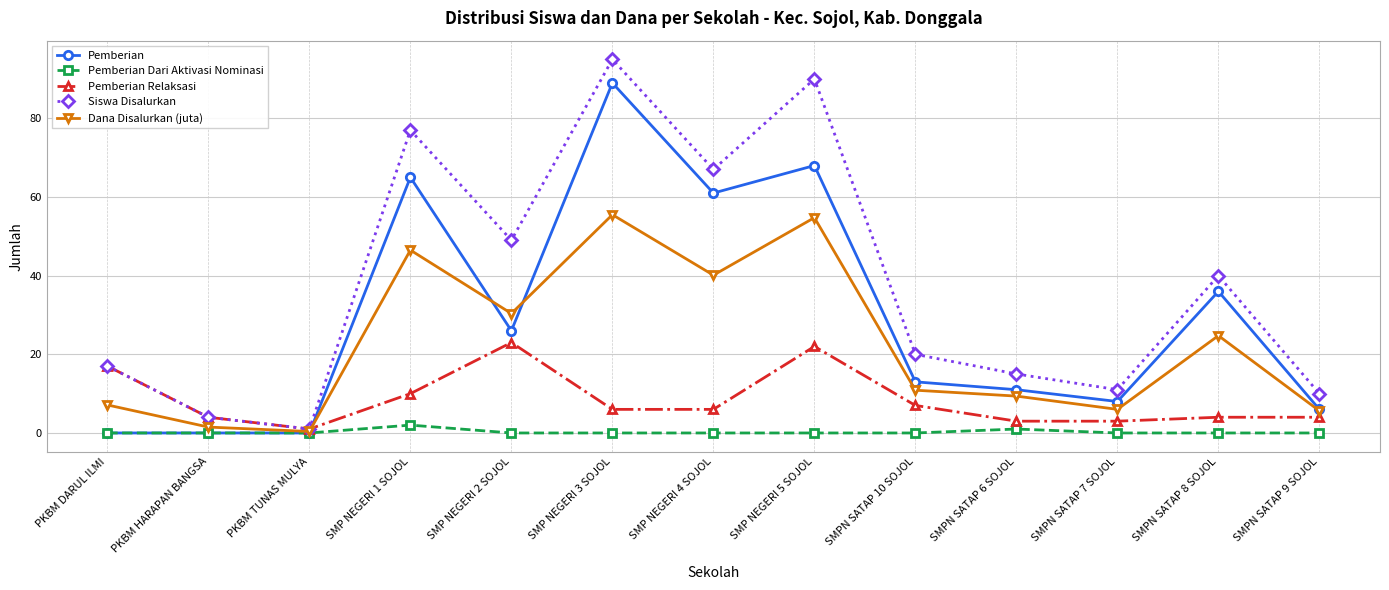

What is the label of the 9th point from the right?

SMP NEGERI 2 SOJOL